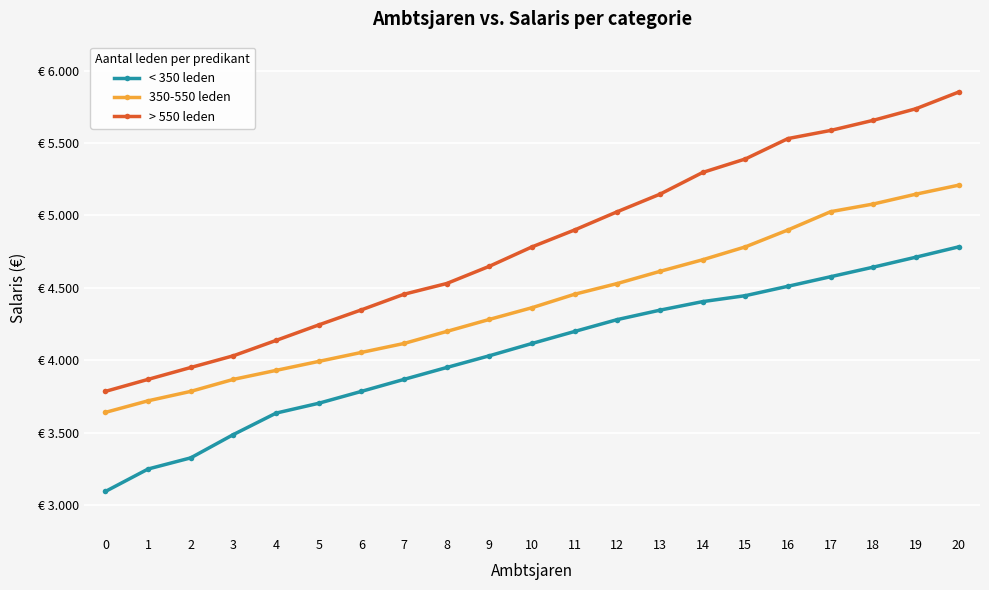

Which series has the largest total across all categories?

> 550 leden